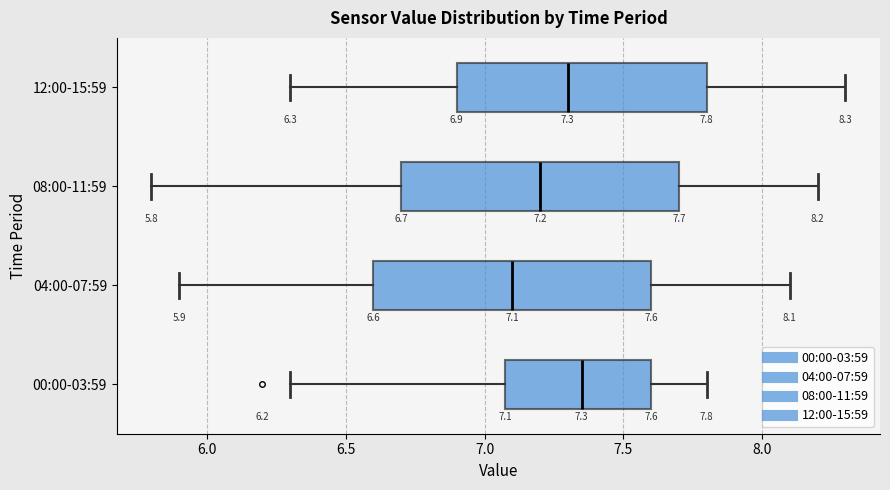

Which box has the furthest to the left median line?

04:00-07:59